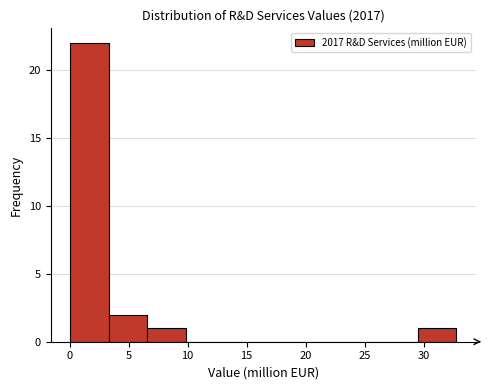

Which range on the x-axis has the tallest bar?

0.0 to 3.5